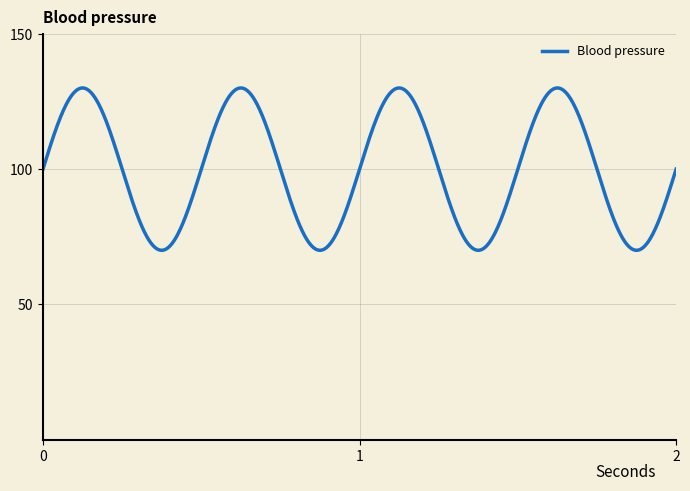

What is the minimum value shown in the chart?

70.0